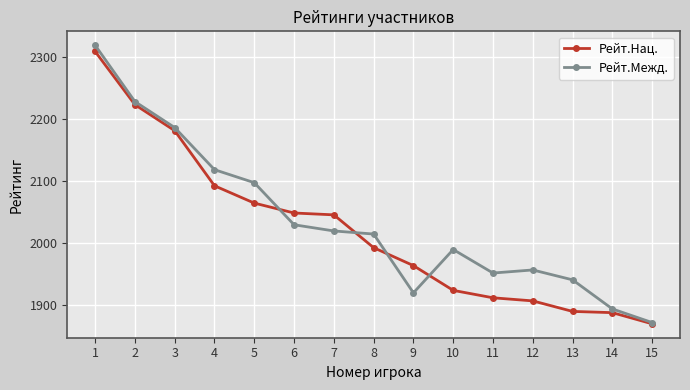

Which series has the largest range (max minus min)?

Рейт.Межд.